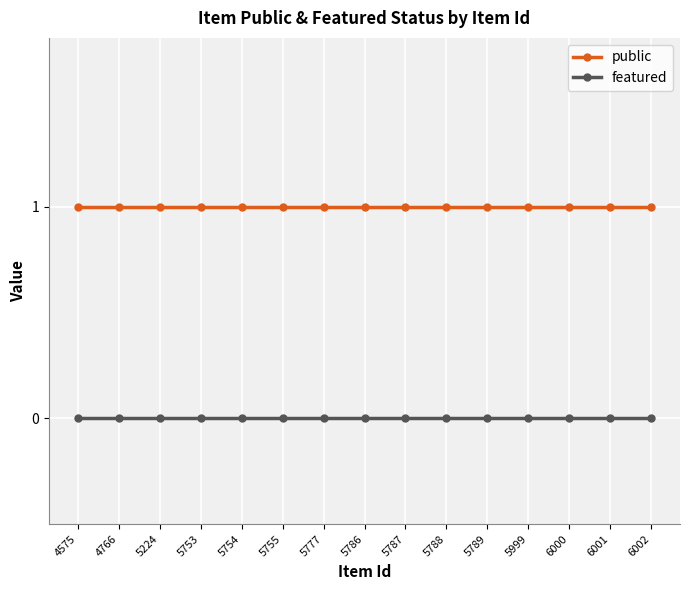

True or false: featured and public intersect in this chart.

False